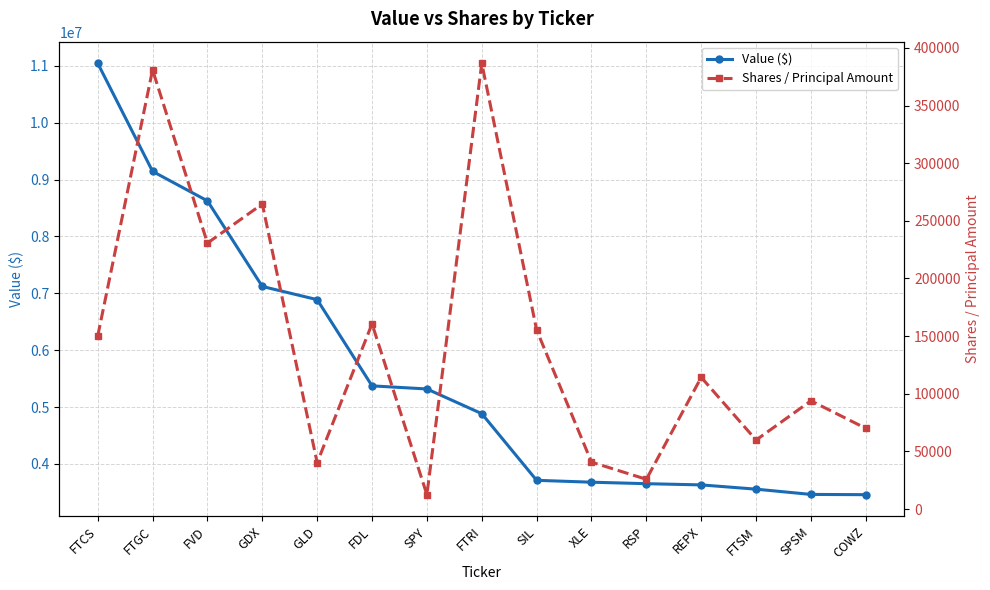

The Value ($) series shows 15190726 at FVD. True or false?

False